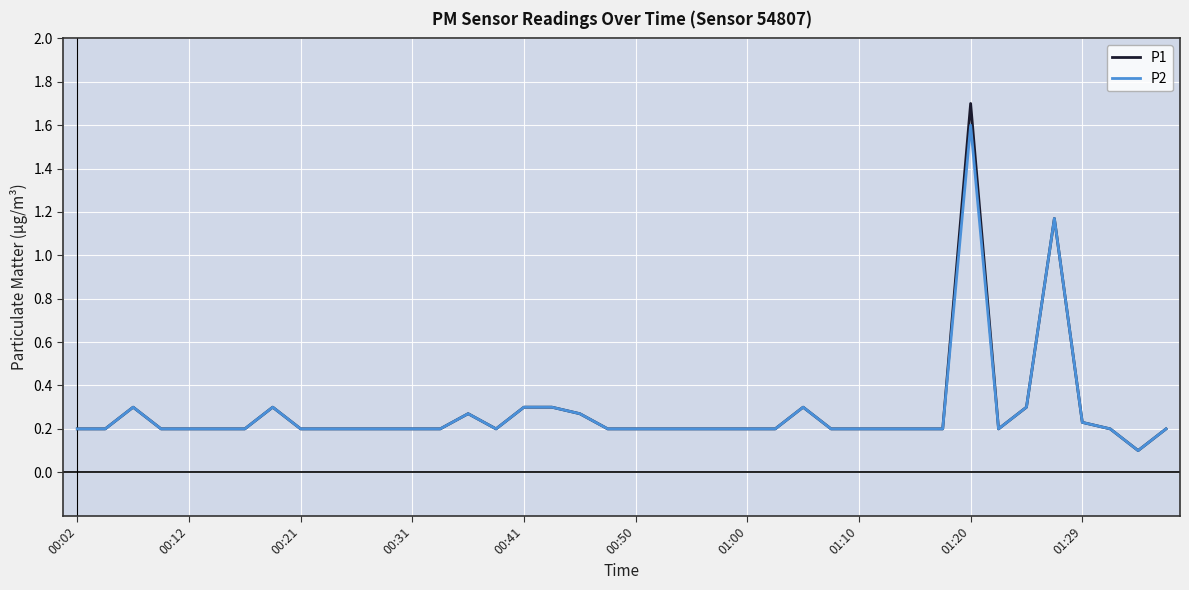

What is the highest value of the P2 series?

1.6